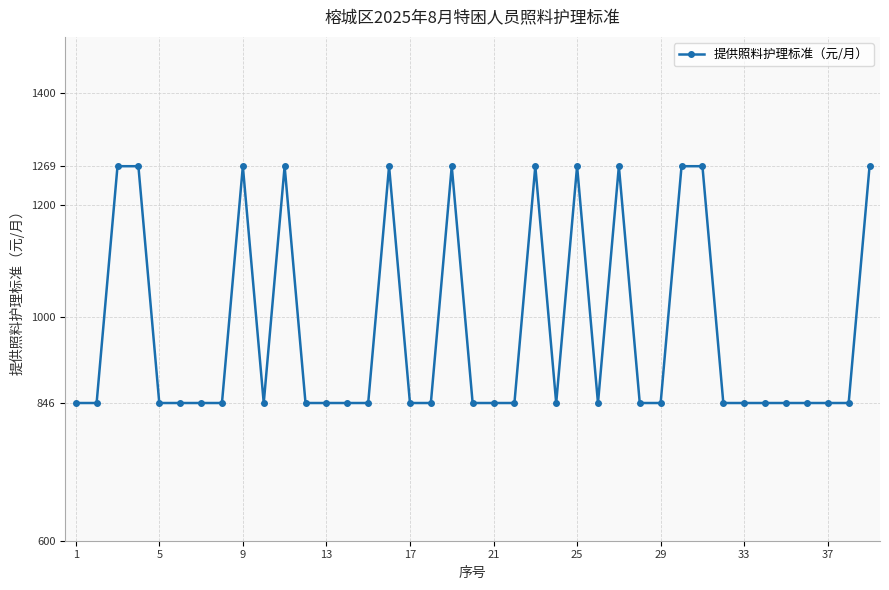

How many series are shown in this chart?

1